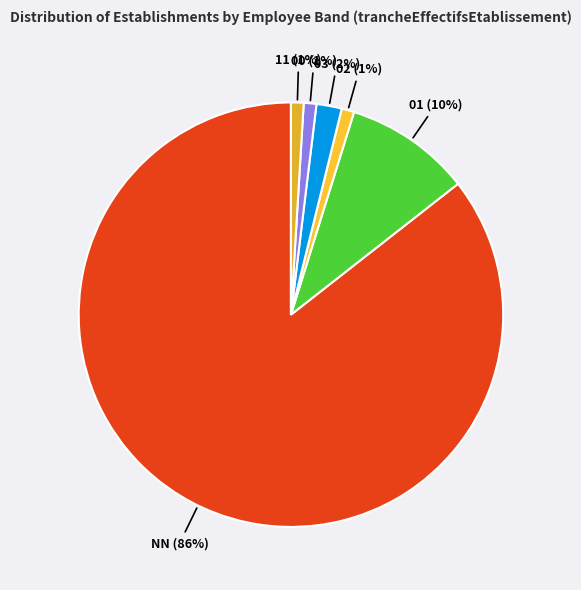

Do 01 and NN together represent more than half of the pie?

Yes